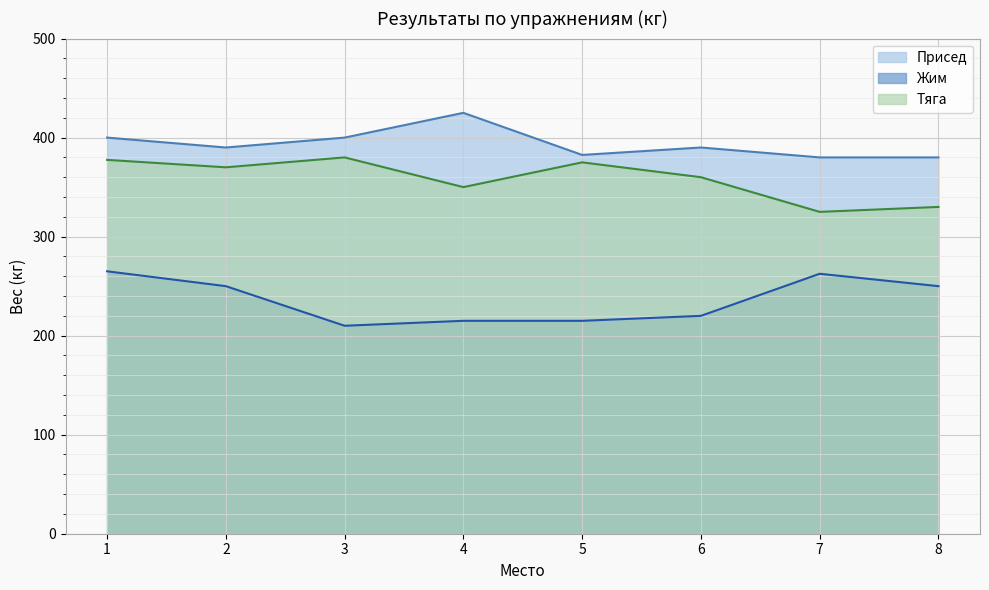

At which label does Жим first exceed 250?

1